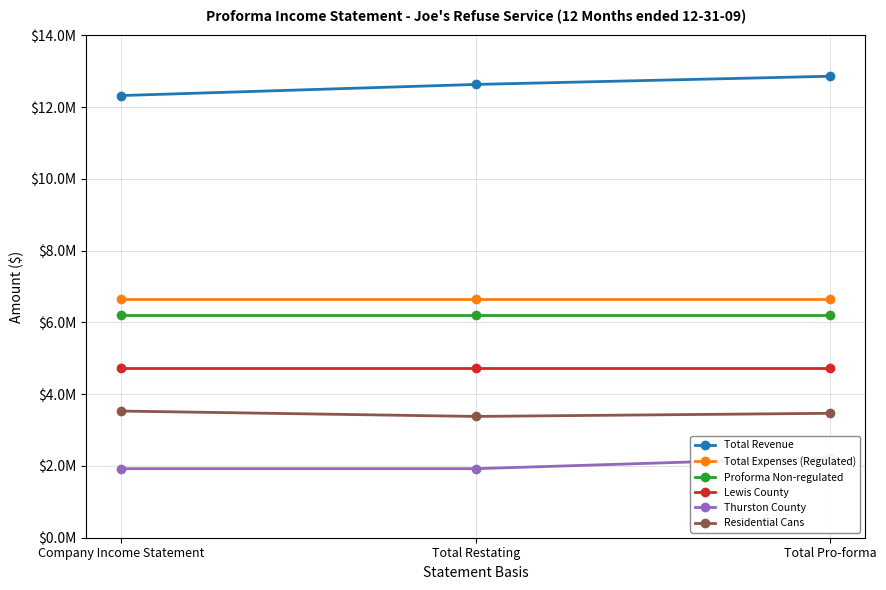

Reading left to right, list all the values displayed in this chart.

Total Revenue: 12321583.2	12631209.1	12859004.5
Total Expenses (Regulated): 6665248.5	6665248.5	6665248.5
Proforma Non-regulated: 6193756.0	6193756.0	6193756.0
Lewis County: 4741607.2	4741607.2	4741607.2
Thurston County: 1923640.9	1923640.9	2231672.1
Residential Cans: 3529691.5	3379981.5	3467100.8